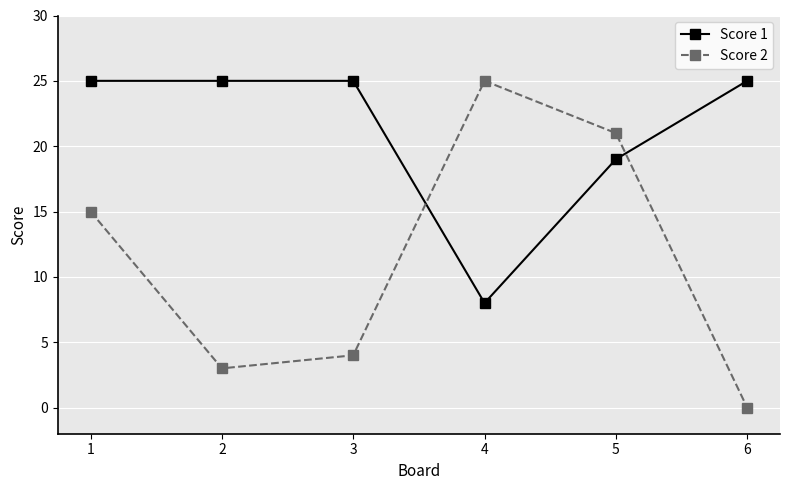

What is the difference between the maximum and minimum values in the Score 2 series?

25